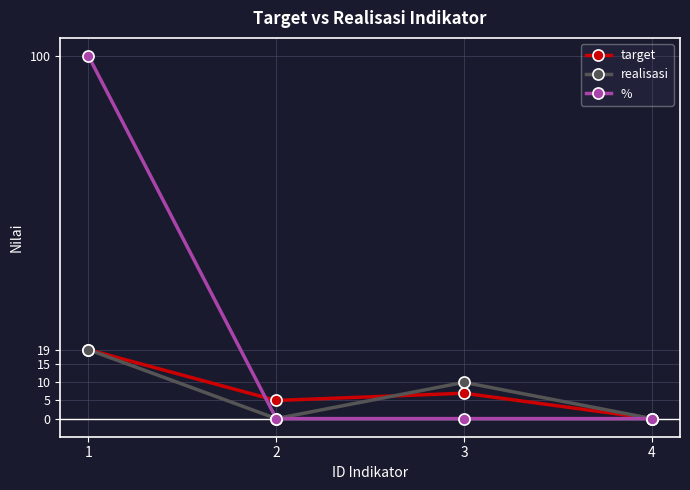

What are all the series names shown in the legend?

target, realisasi, %